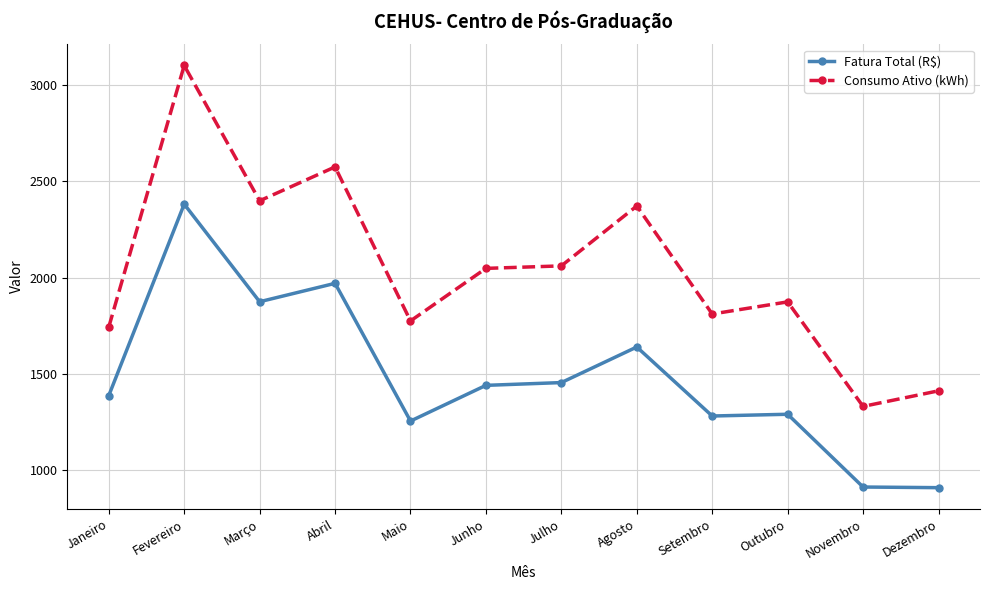

The Consumo Ativo (kWh) series shows 2061.0 at Julho. True or false?

True